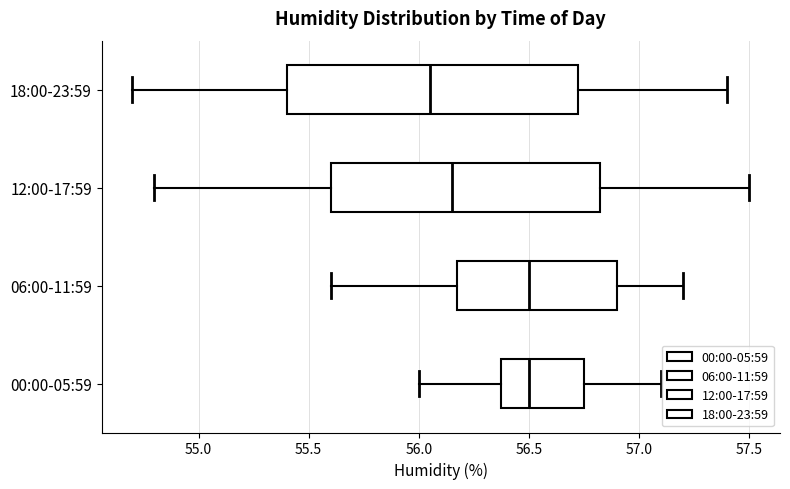

Reading bottom to top, read every box against the x-axis: the position of its median line, the range the box covers, and the ends of its whiskers. The values are not printed on the chart, so give them approximately, as read against the axis.

00:00-05:59: median 56.50, box 56.40 to 56.75, whiskers 56.00 to 57.10
06:00-11:59: median 56.50, box 56.20 to 56.90, whiskers 55.60 to 57.20
12:00-17:59: median 56.15, box 55.60 to 56.85, whiskers 54.80 to 57.50
18:00-23:59: median 56.05, box 55.40 to 56.75, whiskers 54.70 to 57.40